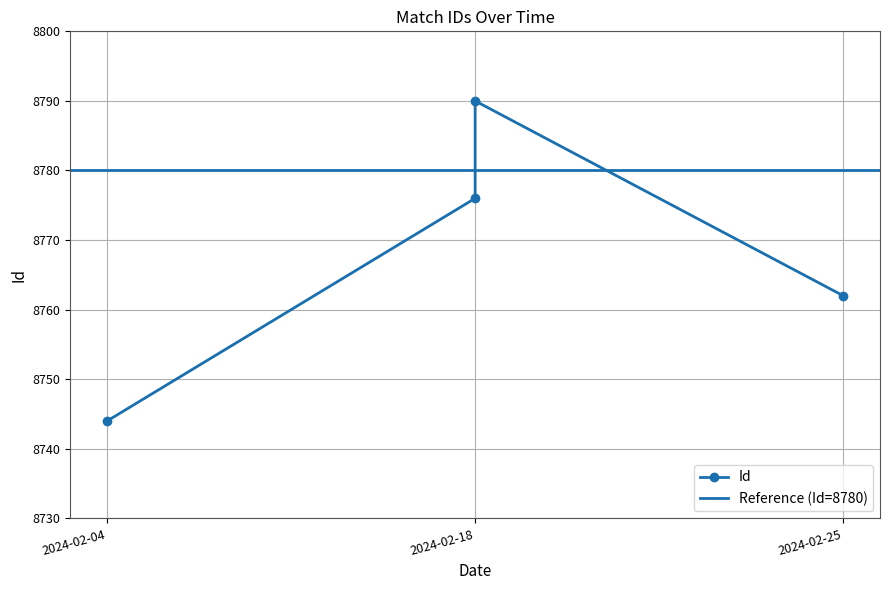

How many values are below 8776?

2